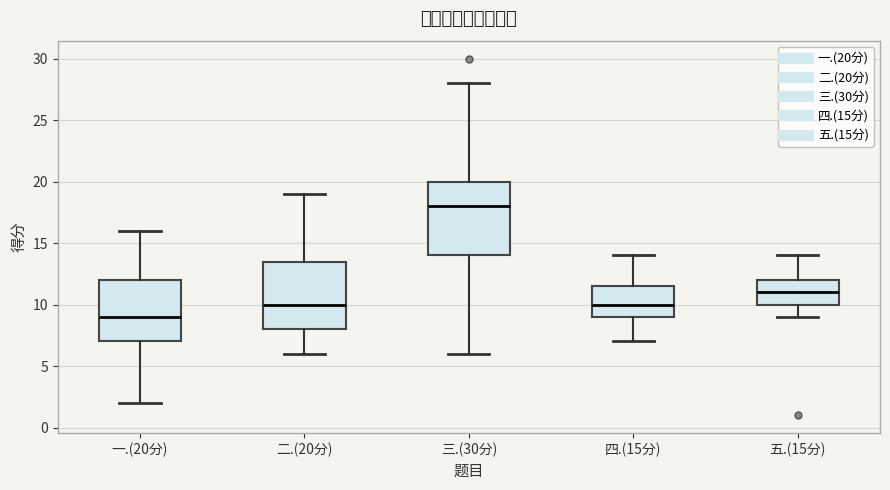

Reading left to right, read every box against the y-axis: the position of its median line, the range the box covers, and the ends of its whiskers. The values are not printed on the chart, so give them approximately, as read against the axis.

一.(20分): median 9.0, box 7.0 to 12.0, whiskers 2.0 to 16.0
二.(20分): median 10.0, box 8.0 to 13.5, whiskers 6.0 to 19.0
三.(30分): median 18.0, box 14.0 to 20.0, whiskers 6.0 to 28.0
四.(15分): median 10.0, box 9.0 to 11.5, whiskers 7.0 to 14.0
五.(15分): median 11.0, box 10.0 to 12.0, whiskers 9.0 to 14.0